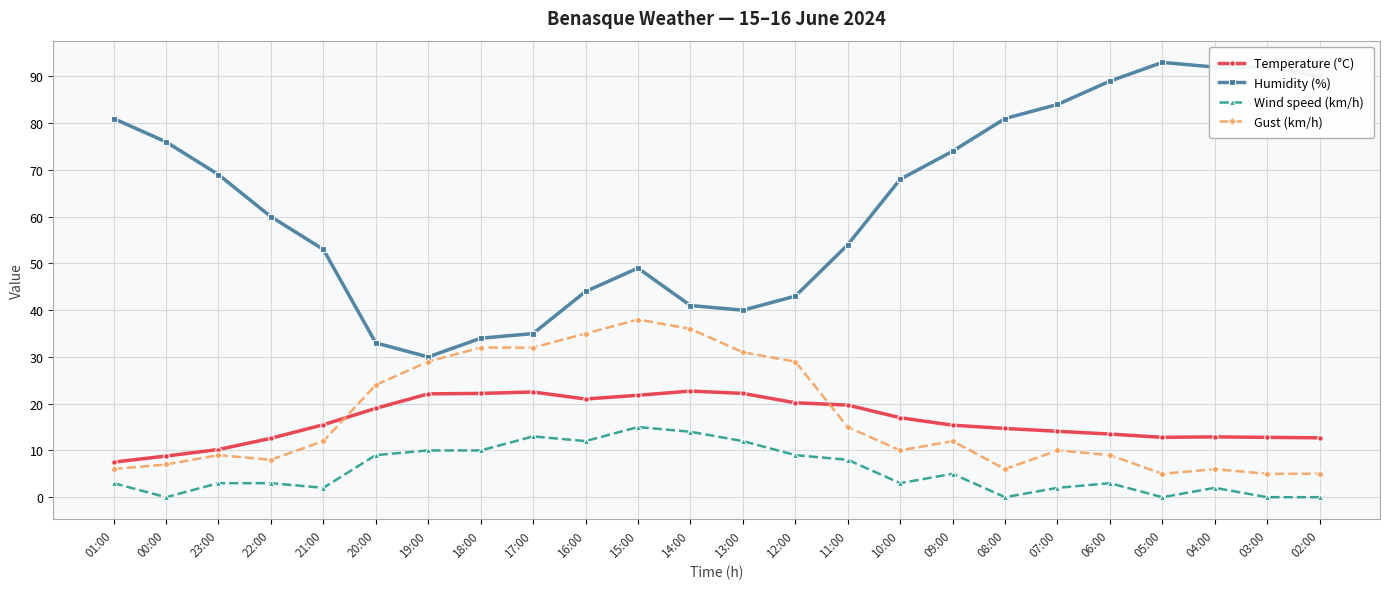

The value of Gust (km/h) at 14:00 is 36.0. True or false?

True